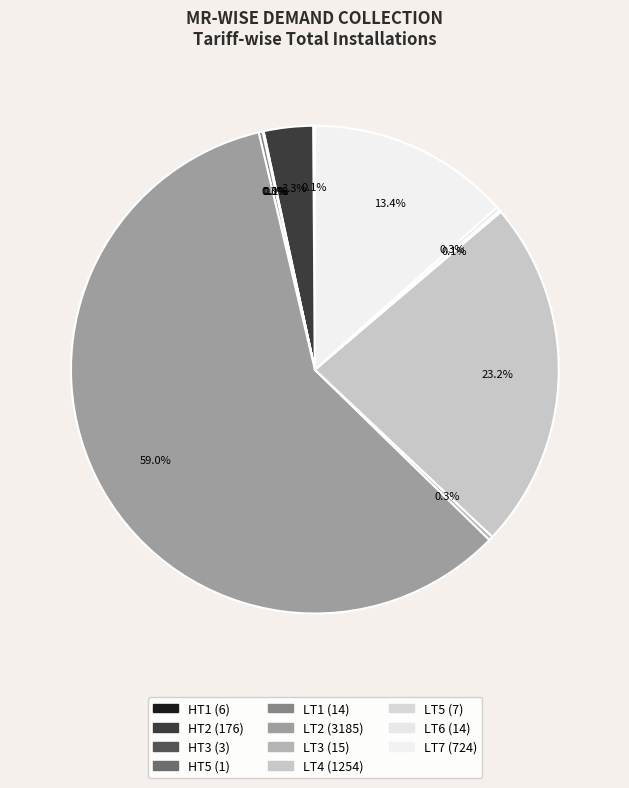

Rank the categories by value from lowest to highest.

HT5, HT3, HT1, LT5, LT1, LT6, LT3, HT2, LT7, LT4, LT2